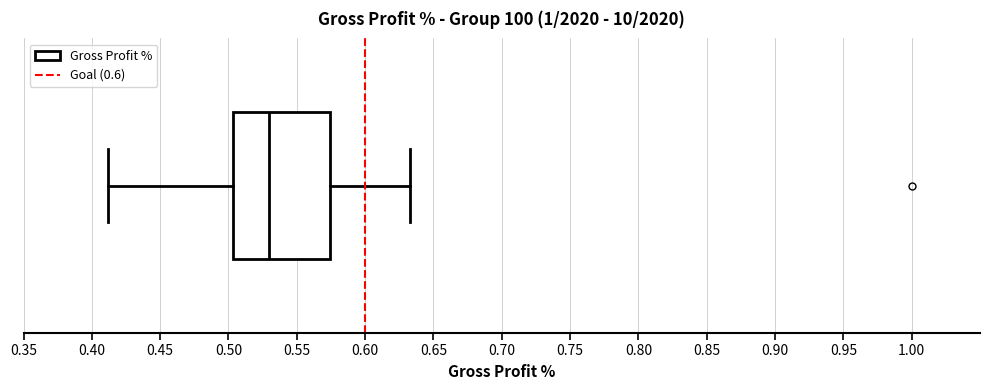

Transcribe this box plot: give where the median line is, the range the box spans, and where the two whiskers end, as read against the x-axis. The values are not printed on the chart, so give them approximately, as read against the axis.

median 0.530, box 0.505 to 0.575, whiskers 0.410 to 0.635